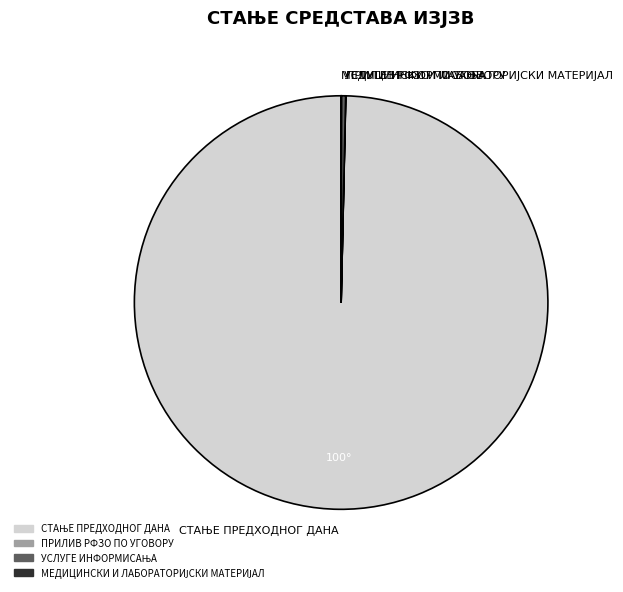

Does any single category account for the majority?

Yes